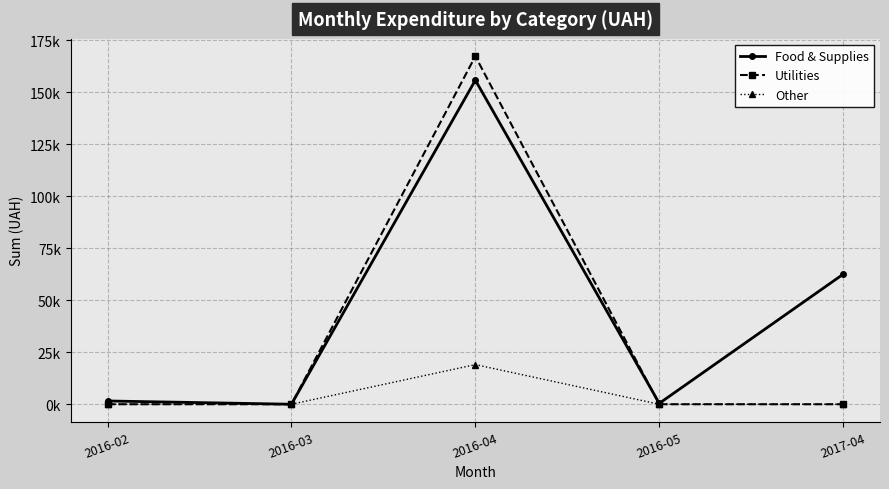

True or false: Utilities has a value of 0.0 at 2016-03.

True